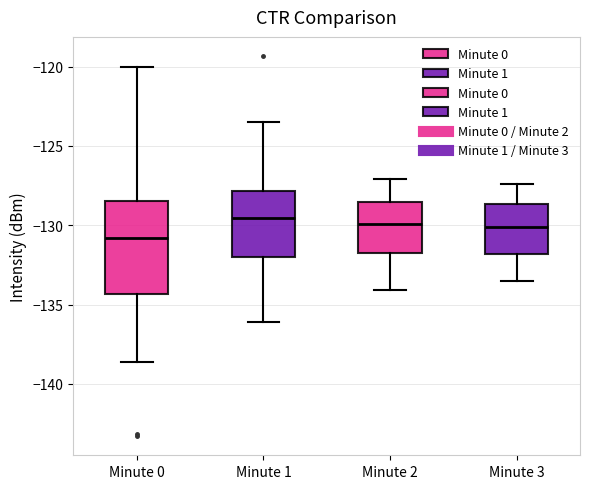

Reading left to right, transcribe this box plot: for each box, give where its median line is, the range the box spans, and where its two whiskers end, as read against the y-axis. The values are not printed on the chart, so give them approximately, as read against the axis.

Minute 0: median -131.0, box -134.5 to -128.5, whiskers -138.5 to -120.0
Minute 1: median -129.5, box -132.0 to -128.0, whiskers -136.0 to -123.5
Minute 2: median -130.0, box -132.0 to -128.5, whiskers -134.0 to -127.0
Minute 3: median -130.0, box -132.0 to -128.5, whiskers -133.5 to -127.5